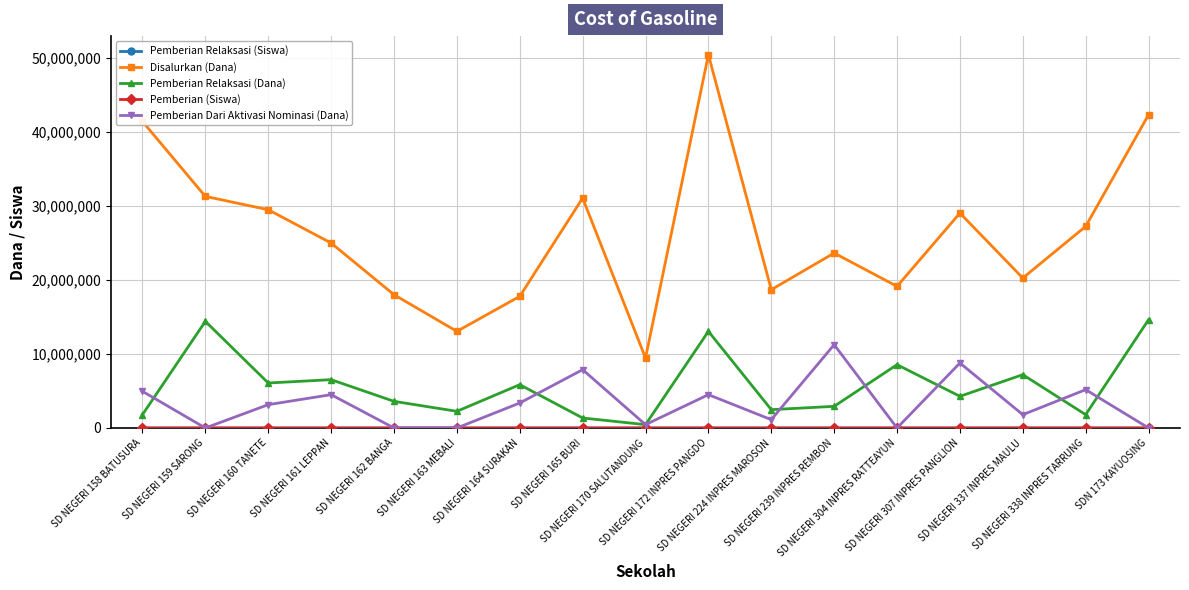

Which series has the largest range (max minus min)?

Disalurkan (Dana)